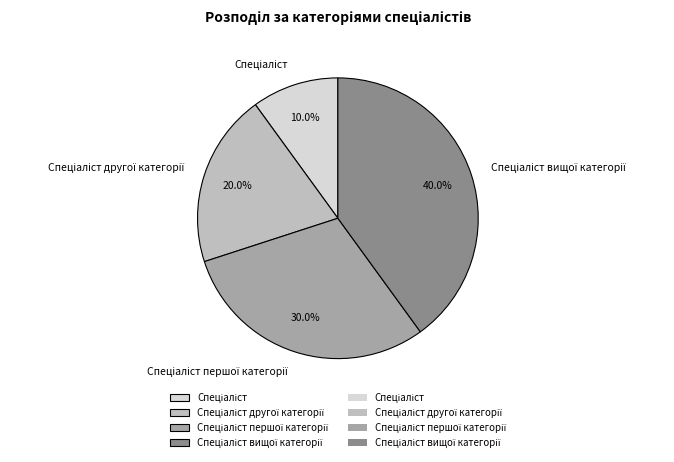

Is there any slice that represents more than half of the pie?

No